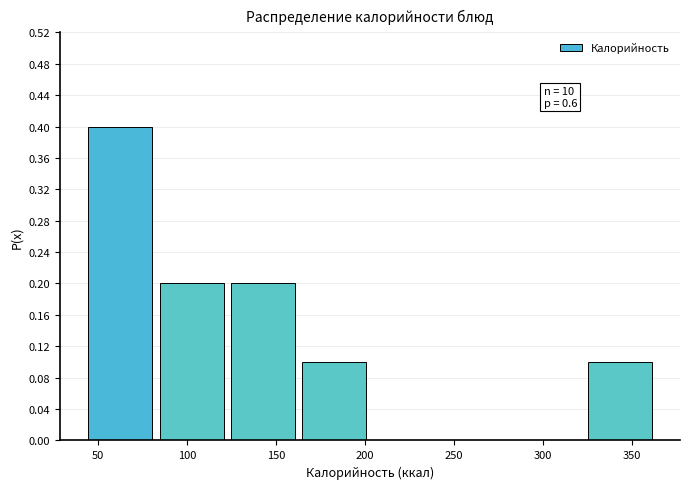

Which range on the x-axis has the tallest bar?

45 to 85